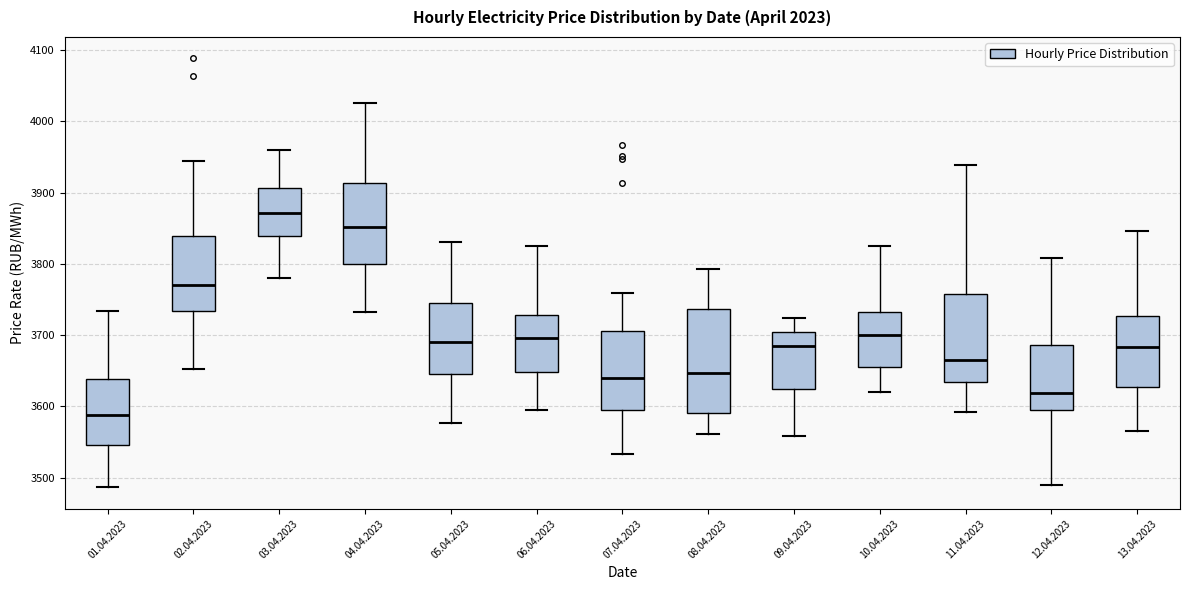

Which box has the highest median line?

03.04.2023